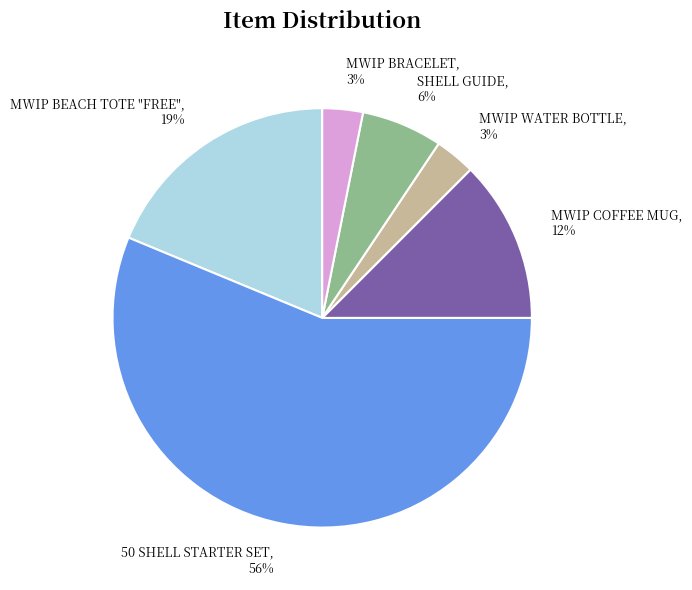

Which category accounts for the majority?

50 SHELL STARTER SET